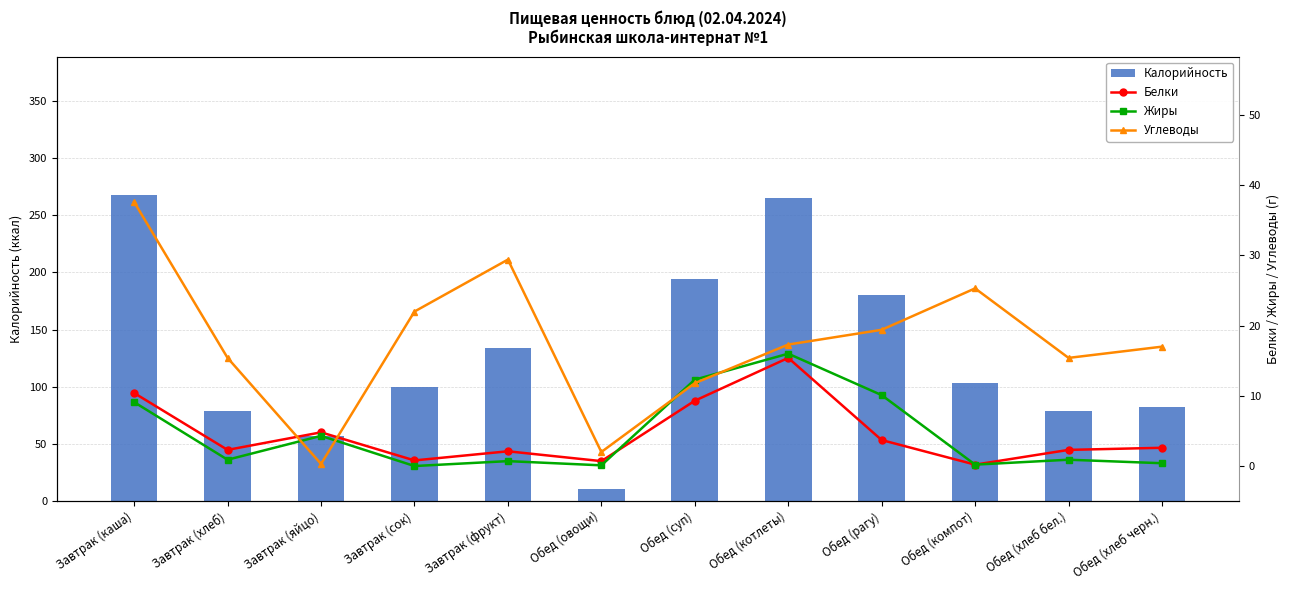

What is the spread (max minus min) of values at Обед (рагу)?

176.3